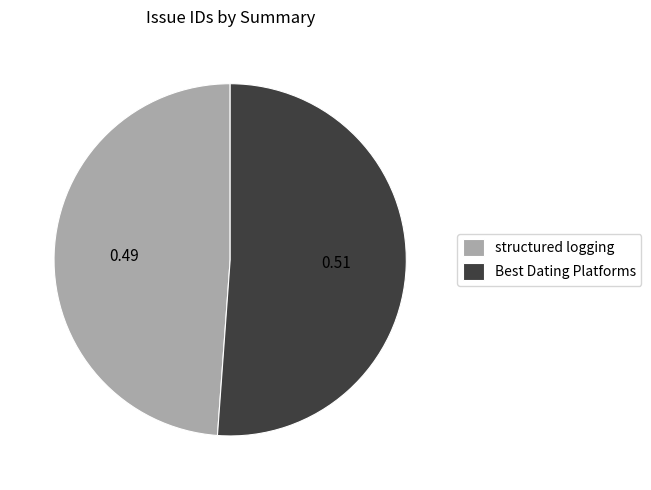

Rank the categories by value from lowest to highest.

structured logging, Best Dating Platforms